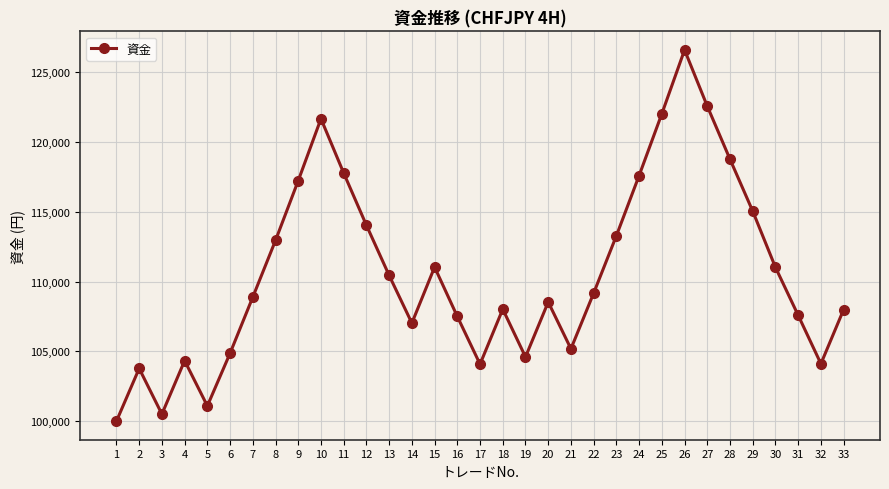

What is the greatest value displayed?

126611.6